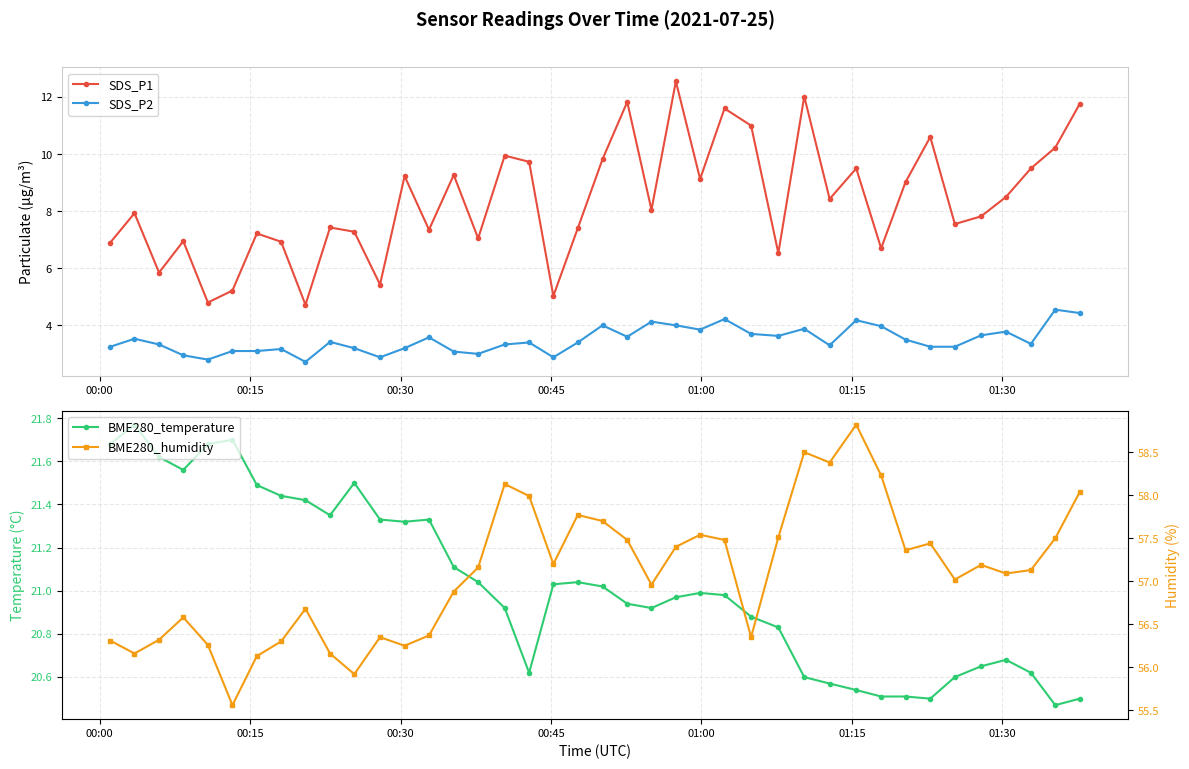

What is the value of the SDS_P2 point at the 9th from the left?

2.7